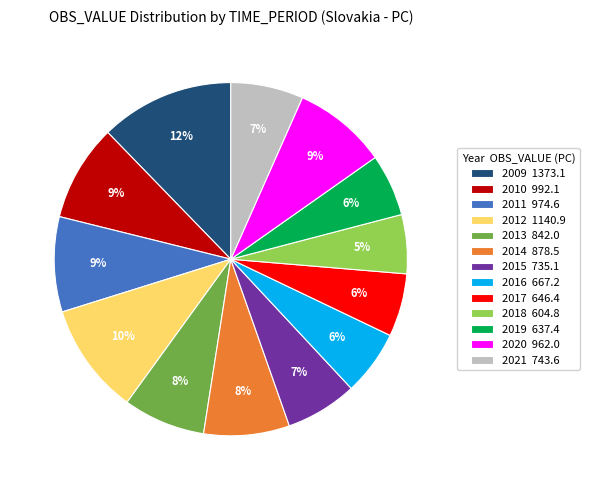

To the nearest percent, what is the difference between the largest and smallest slice percentages?

7%